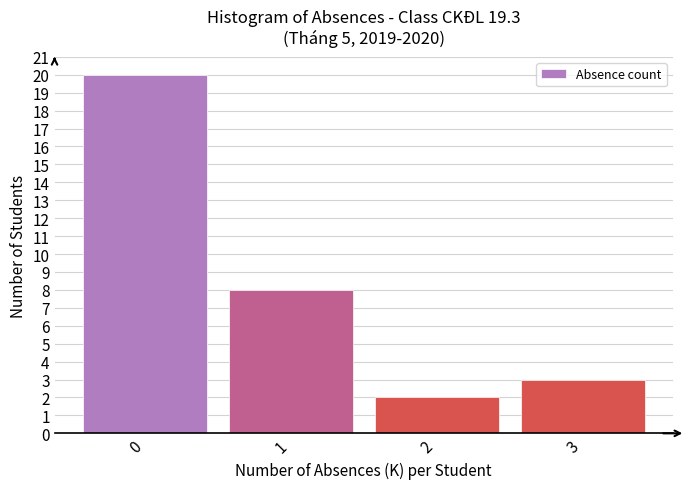

Reading right to left, transcribe all the data shown in this chart.

3=3	2=2	1=8	0=20